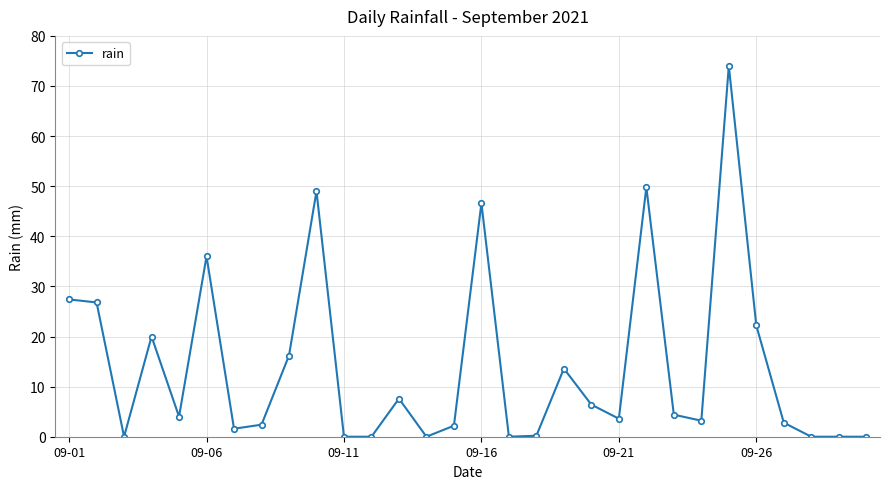

True or false: the data has more than 0 interior local peaks.

True